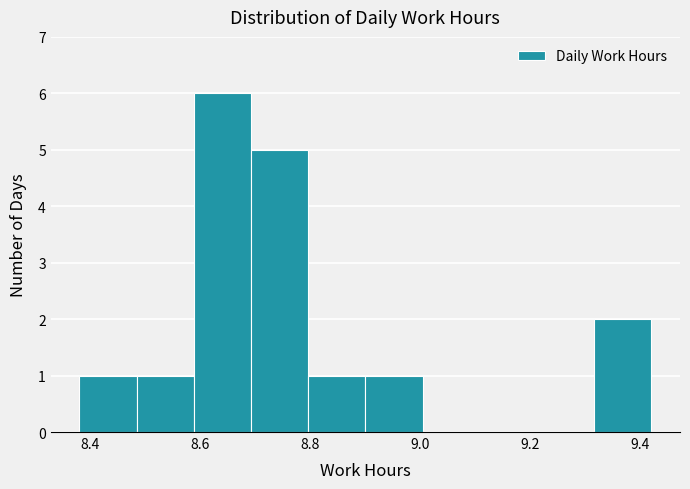

Reading left to right, list every bar in this chart as the range it spans on the x-axis followed by its height. Neither the bar edges nor the heights are printed on the chart, so give them approximately, as read against the axes.

8.380 to 8.484: 1
8.484 to 8.588: 1
8.588 to 8.692: 6
8.692 to 8.796: 5
8.796 to 8.900: 1
8.900 to 9.004: 1
9.004 to 9.108: 0
9.108 to 9.212: 0
9.212 to 9.316: 0
9.316 to 9.420: 2